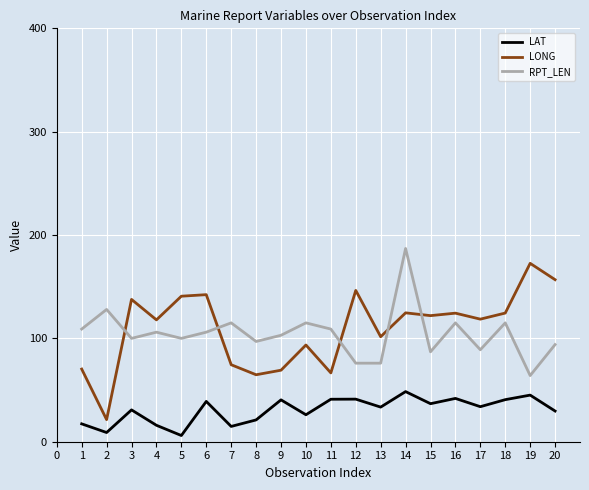

Which category has the lowest value in the LONG series?

2